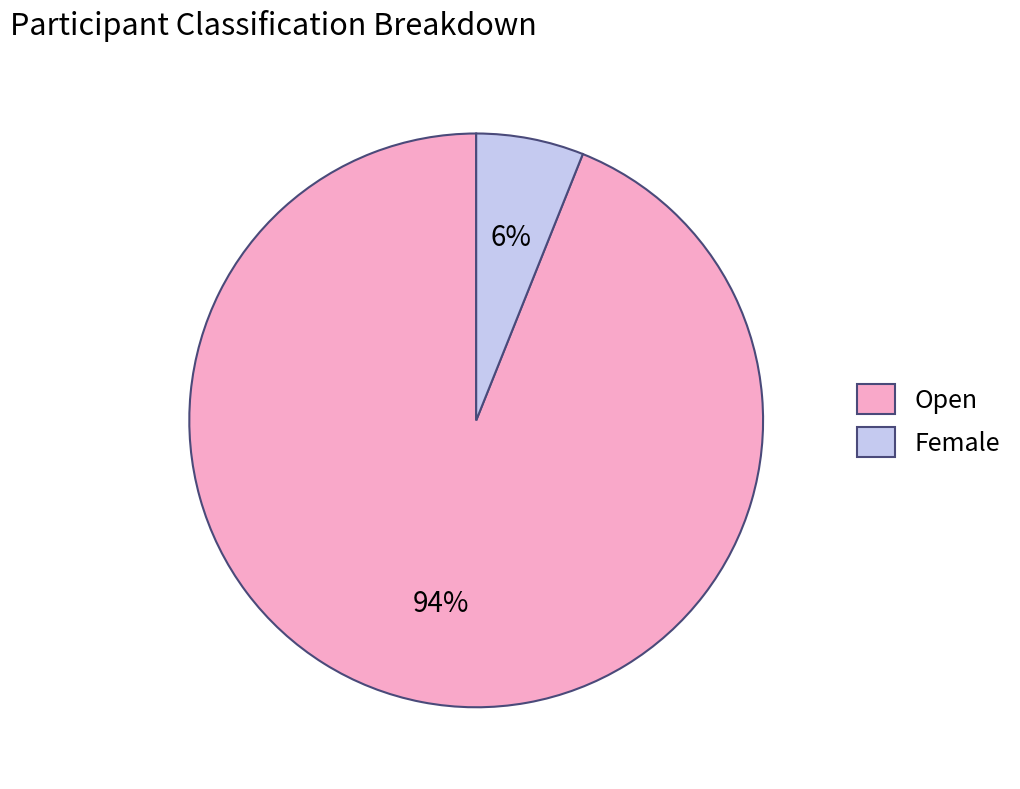

How many slices are in this pie chart?

2